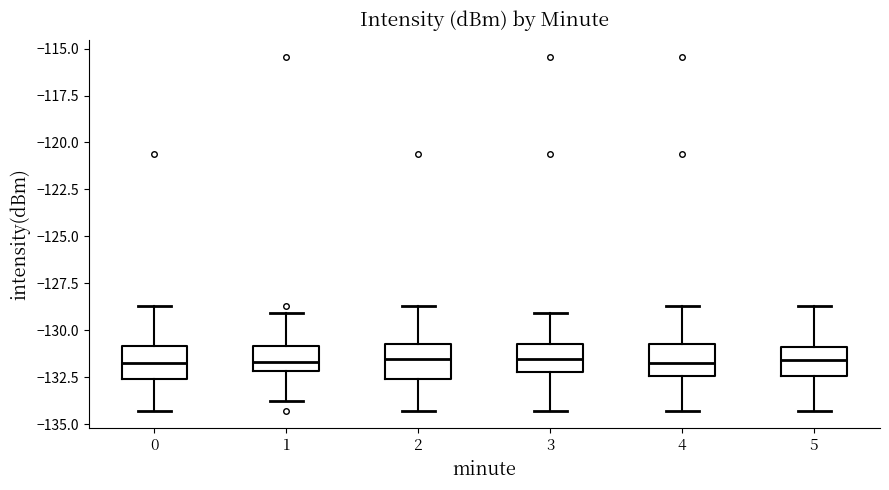

Reading left to right, read every box against the y-axis: the position of its median line, the range the box covers, and the ends of its whiskers. The values are not printed on the chart, so give them approximately, as read against the axis.

0: median -131.5, box -132.5 to -131.0, whiskers -134.5 to -128.5
1: median -131.5, box -132.0 to -131.0, whiskers -134.0 to -129.0
2: median -131.5, box -132.5 to -130.5, whiskers -134.5 to -128.5
3: median -131.5, box -132.0 to -130.5, whiskers -134.5 to -129.0
4: median -131.5, box -132.5 to -130.5, whiskers -134.5 to -128.5
5: median -131.5, box -132.5 to -131.0, whiskers -134.5 to -128.5